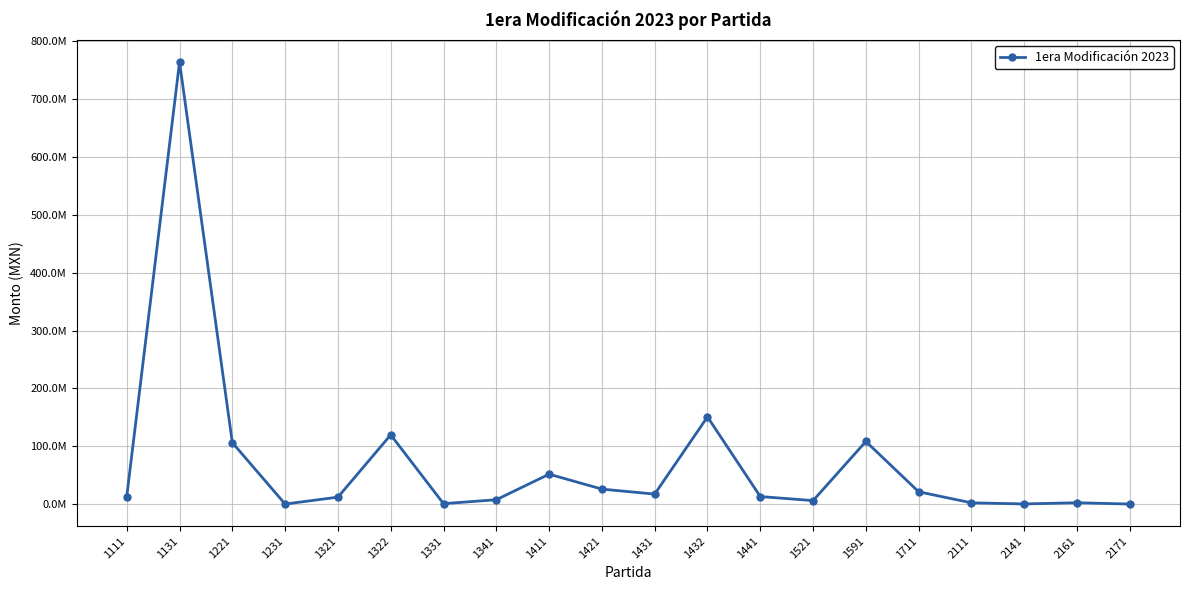

Reading right to left, extract all data points from this chart.

30000.0	2295000.0	205400.0	2134848.5	21200000.0	108210435.3	6000000.0	12990000.0	150736229.0	17226997.6	25840496.4	51680992.8	7500000.0	700000.0	119631927.8	11963192.8	26400.0	106196660.6	764056478.5	12975991.2